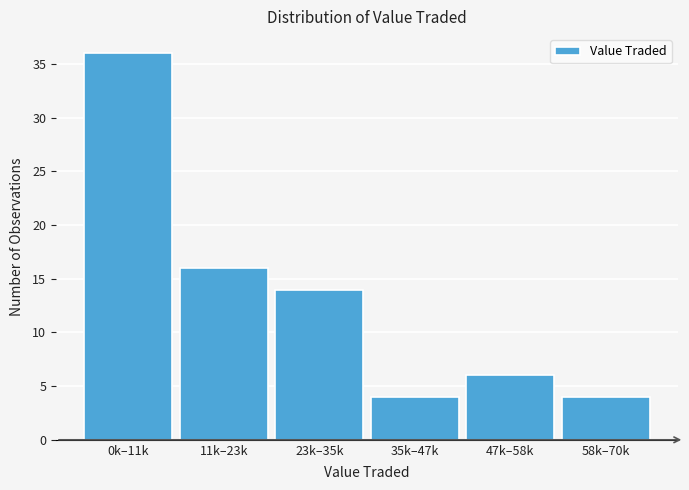

Reading left to right, transcribe all the data shown in this chart.

0k–11k=36	11k–23k=16	23k–35k=14	35k–47k=4	47k–58k=6	58k–70k=4